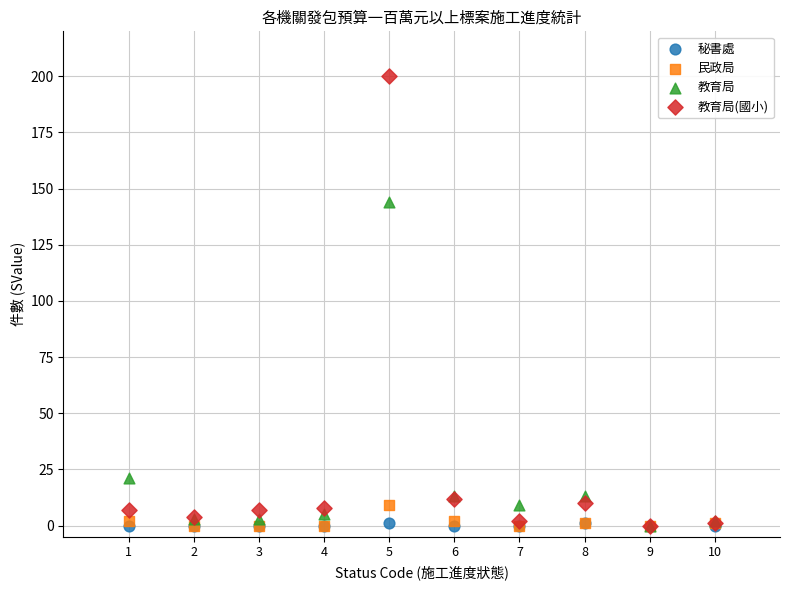

Across all series, what Y value is closest to 100?

144